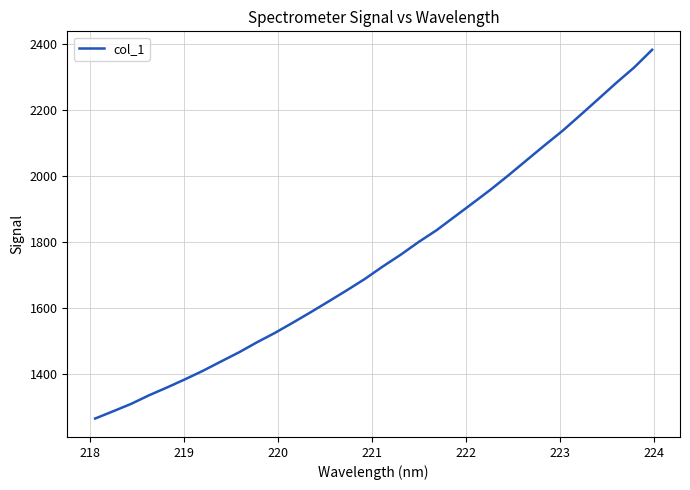

What is the difference between the maximum and minimum values?

1119.2